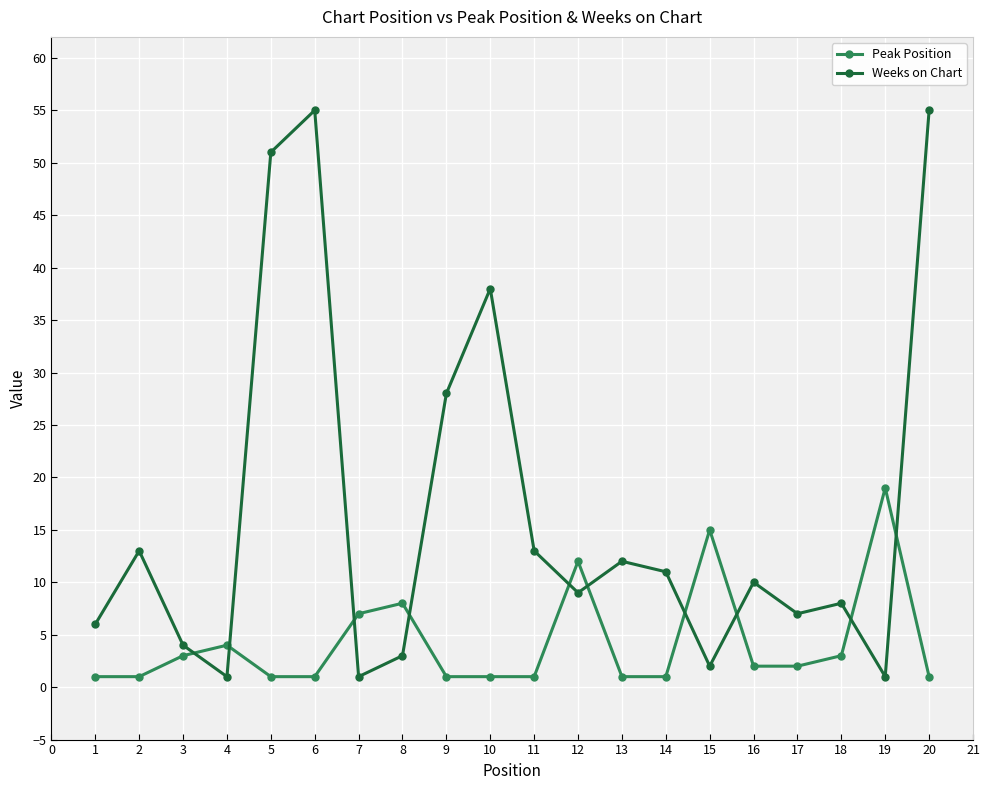

What is the lowest value of the Peak Position series?

1